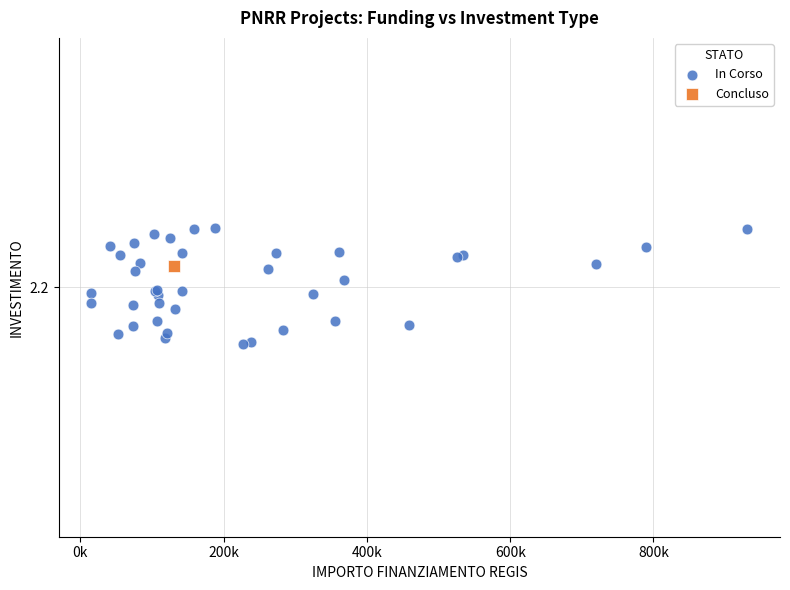

What are all the series names shown in the legend?

In Corso, Concluso